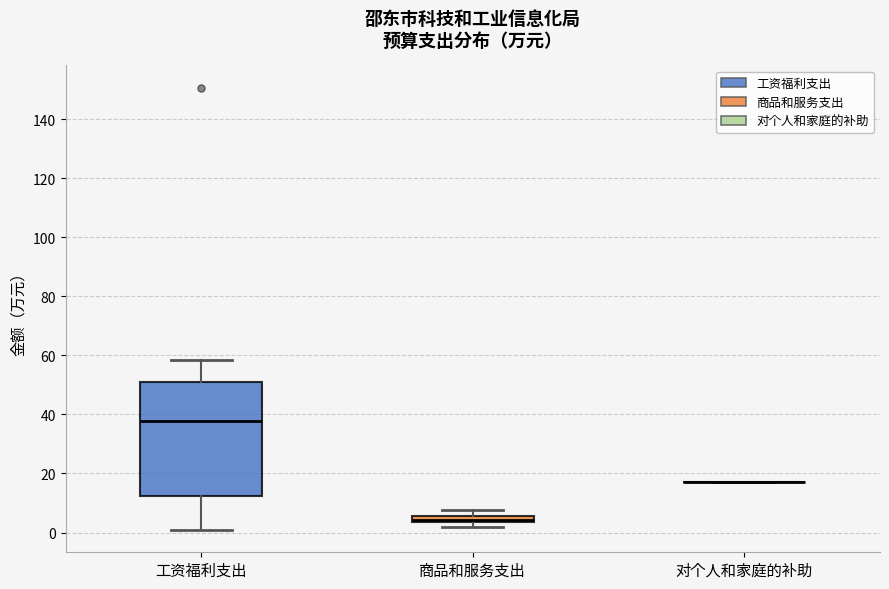

Which box is the tallest, from its lower edge to its upper edge?

工资福利支出